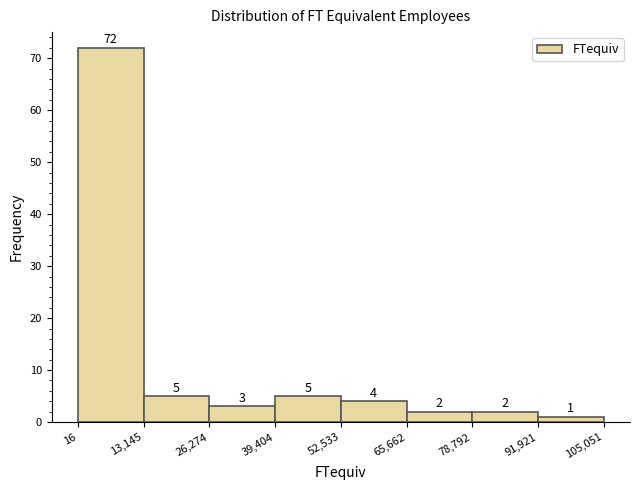

Reading left to right, transcribe this chart: for each bar, give the range it covers on the x-axis and its height.

16 to 13,145: 72
13,145 to 26,274: 5
26,274 to 39,404: 3
39,404 to 52,533: 5
52,533 to 65,662: 4
65,662 to 78,792: 2
78,792 to 91,921: 2
91,921 to 105,051: 1